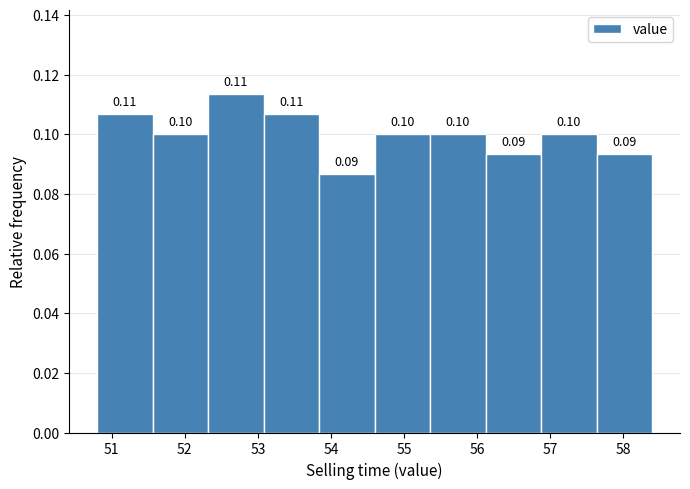

Which range on the x-axis has the tallest bar?

52.32 to 53.08